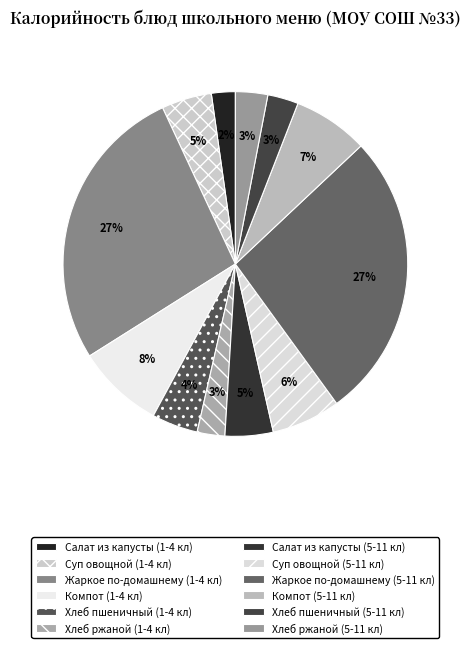

Is there a majority slice in this chart?

No